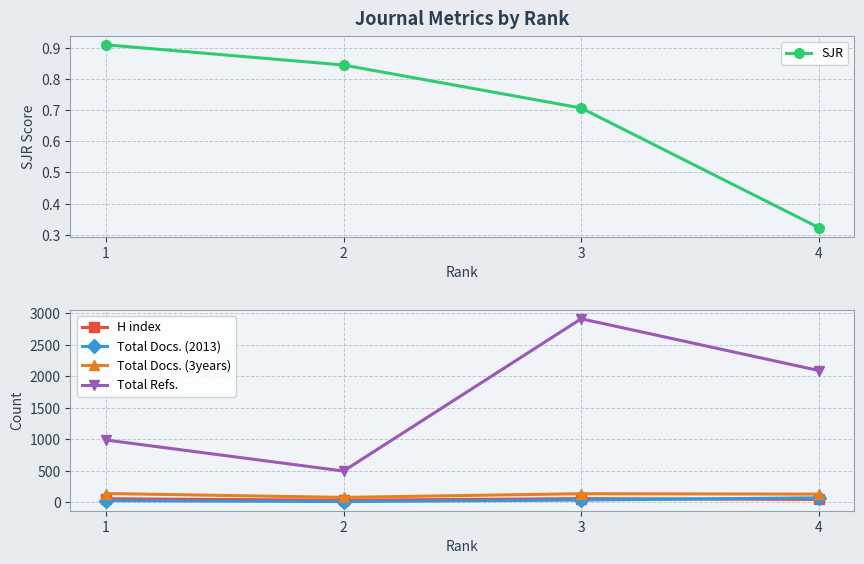

How many data points does each series have?

4